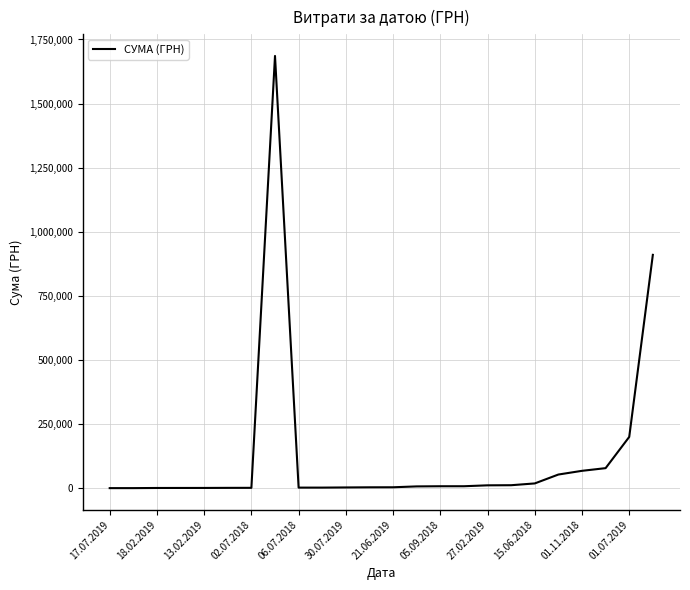

What is the greatest value displayed?

1685843.0